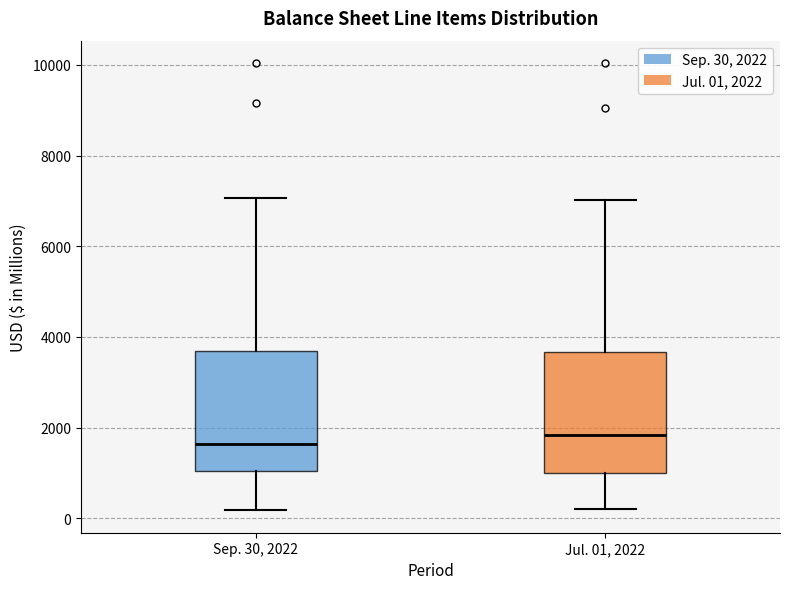

Which box has the lowest median line?

Sep. 30, 2022